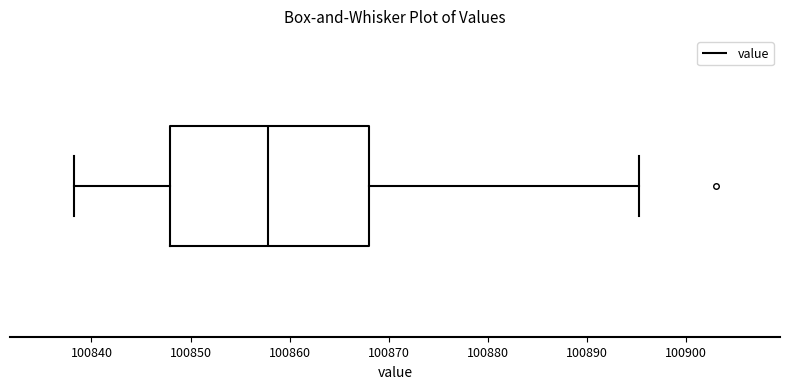

Where is the right edge of the box on the x-axis? The values are not printed on the chart, so give them approximately, as read against the axis.

100868